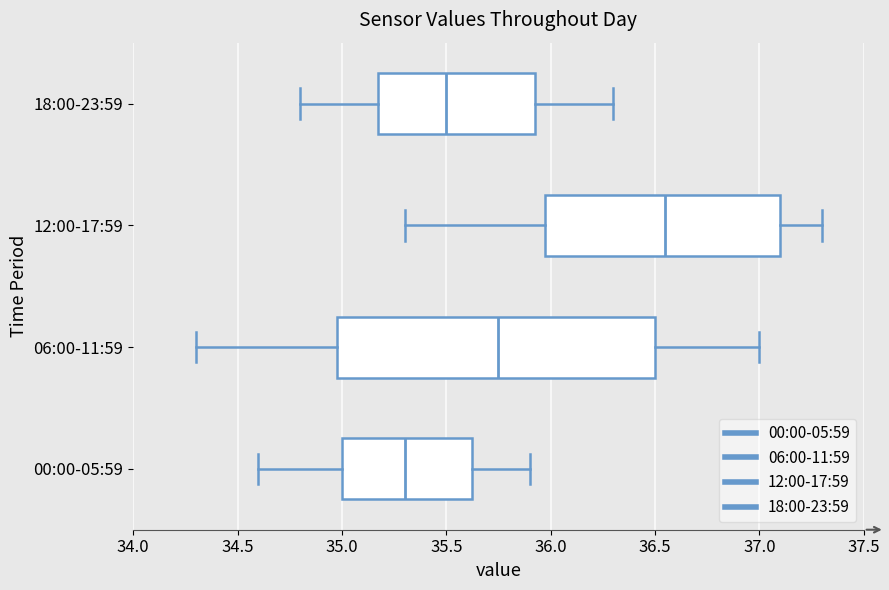

Which box has the furthest to the left median line?

00:00-05:59